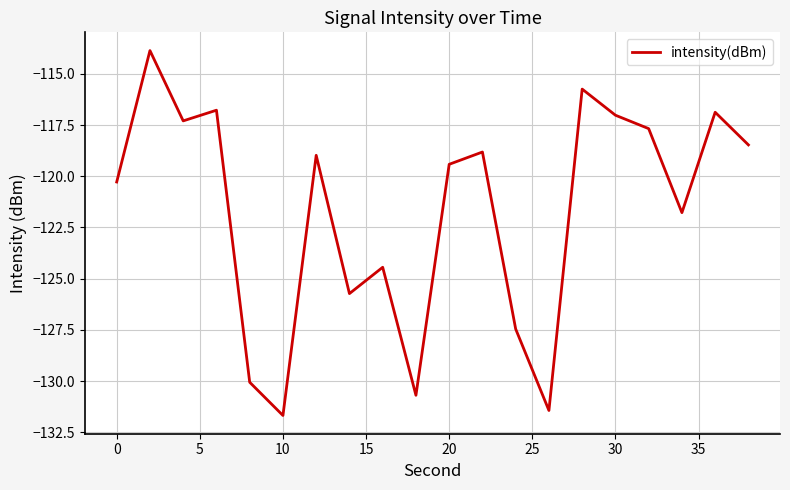

What is the sum of all values?

-2434.5